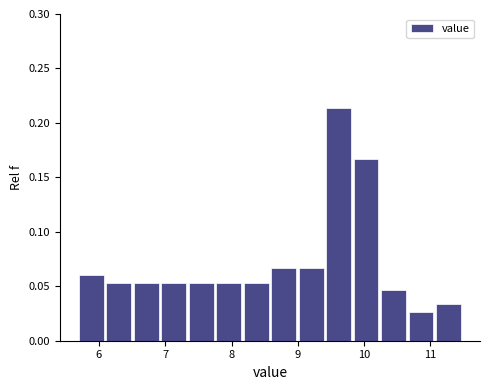

Reading left to right, transcribe this chart: for each bar, give the range it covers on the x-axis and its height. Neither the bar edges nor the heights are printed on the chart, so give them approximately, as read against the axes.

5.7 to 6.1: 0.060
6.1 to 6.5: 0.055
6.5 to 6.9: 0.055
6.9 to 7.4: 0.055
7.4 to 7.8: 0.055
7.8 to 8.2: 0.055
8.2 to 8.6: 0.055
8.6 to 9.0: 0.065
9.0 to 9.4: 0.065
9.4 to 9.8: 0.215
9.8 to 10.3: 0.165
10.3 to 10.7: 0.045
10.7 to 11.1: 0.025
11.1 to 11.5: 0.035